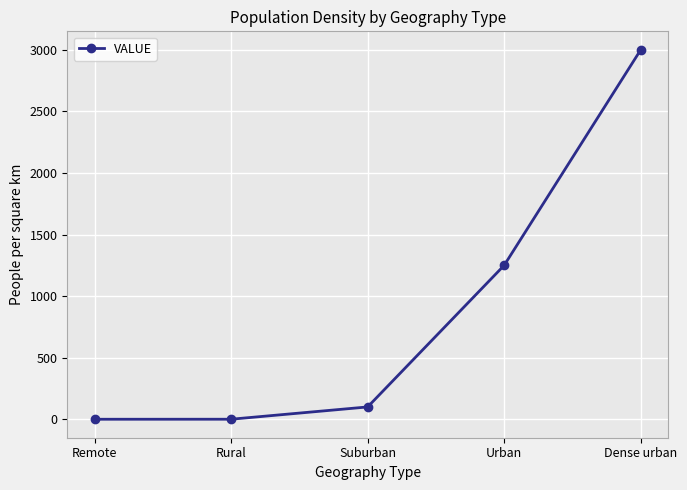

How many distinct data groups are displayed?

1